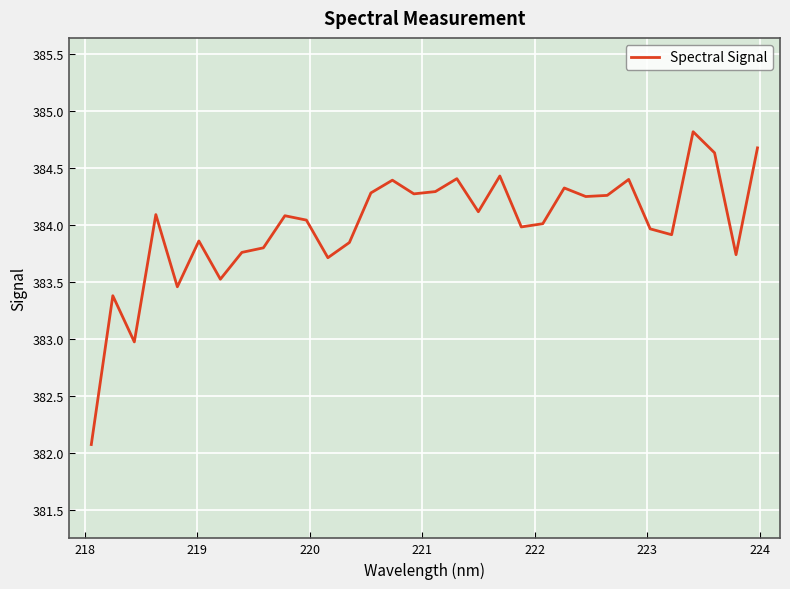

What is the maximum value shown in the chart?

384.8